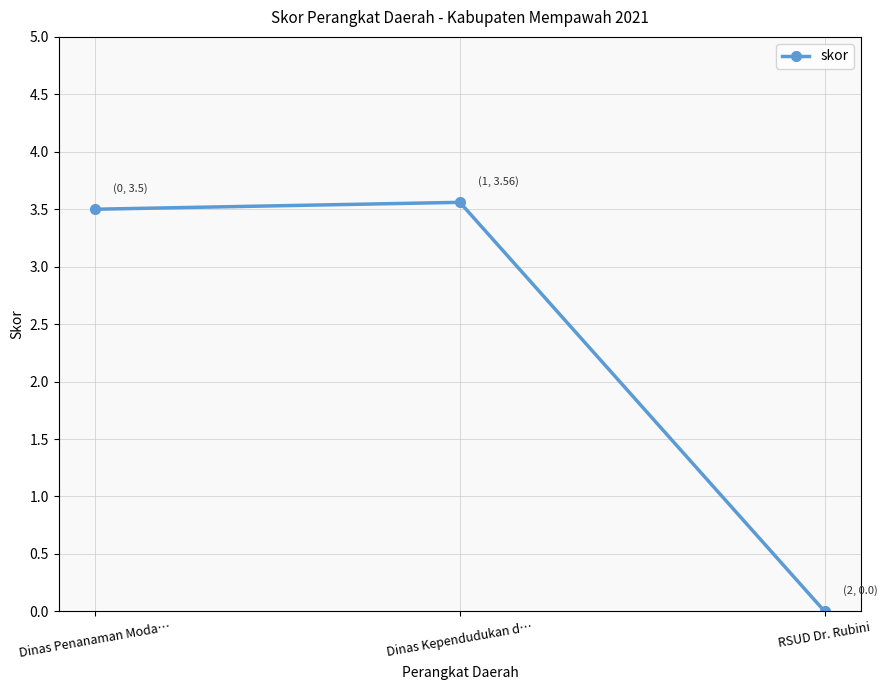

Read the value at Dinas Penanaman Moda….

3.5